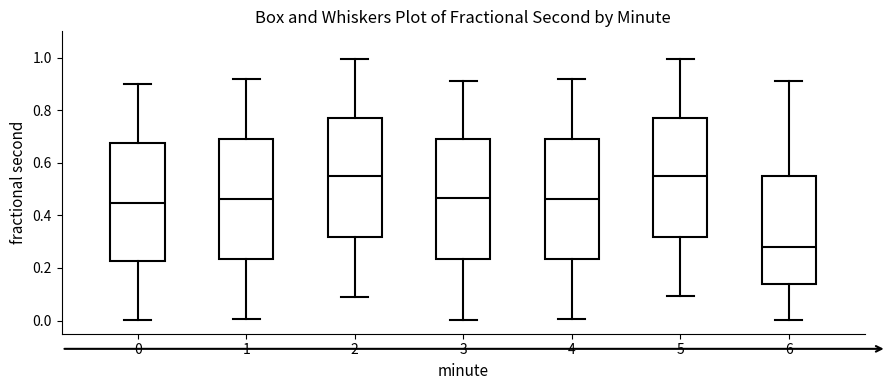

Where does the median line of the box at x = 1 sit on the y-axis? The values are not printed on the chart, so give them approximately, as read against the axis.

0.46